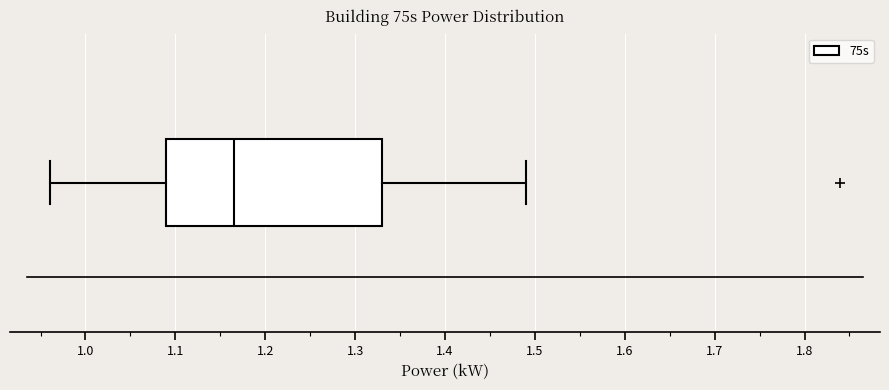

Where does the median line of the box sit on the x-axis? The values are not printed on the chart, so give them approximately, as read against the axis.

1.17